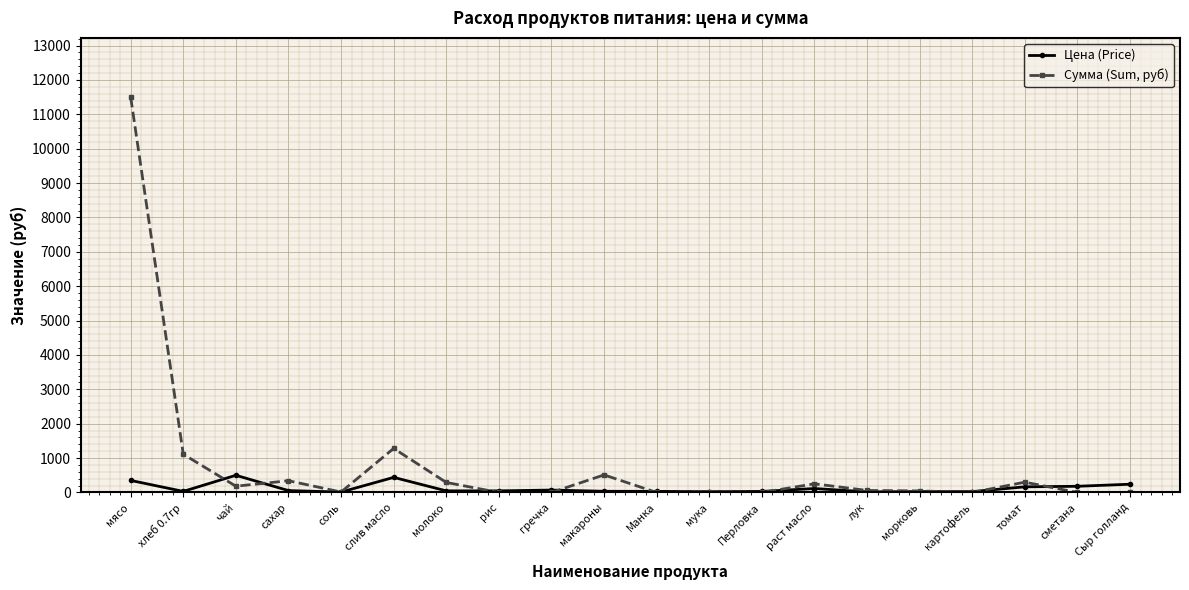

Where is the first local maximum for Цена (Price)?

чай